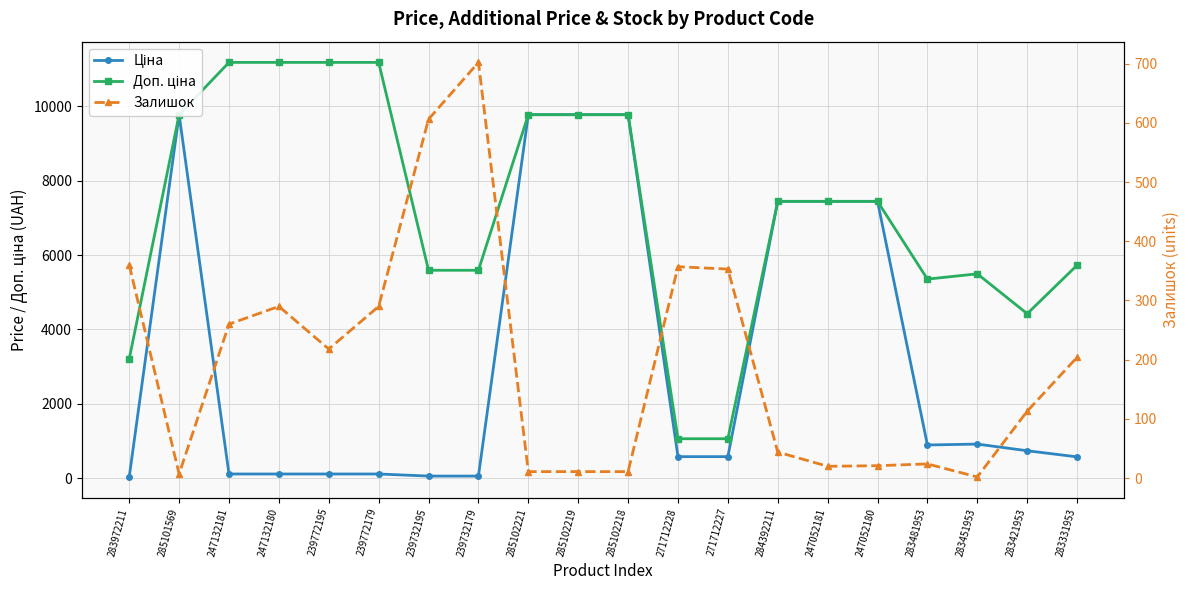

What is the difference between the Ціна values at 283972211 and 271712227?

546.1